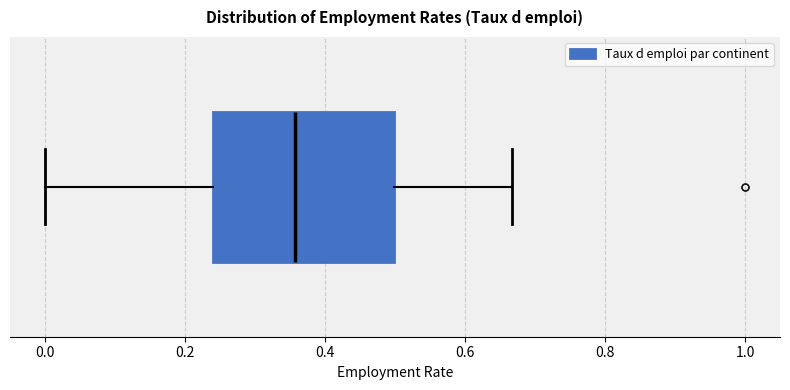

Where is the left edge of the box on the x-axis? The values are not printed on the chart, so give them approximately, as read against the axis.

0.24